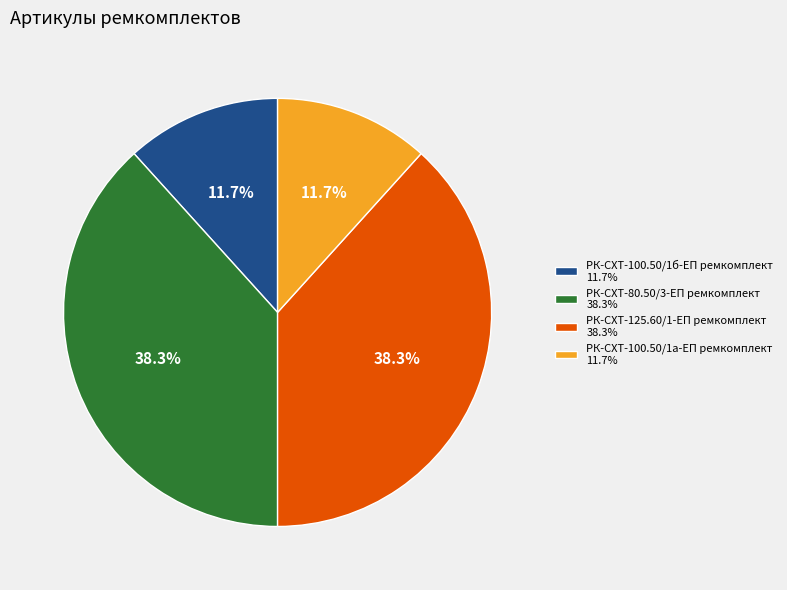

To the nearest percent, what is the difference between the largest and smallest slice percentages?

27%